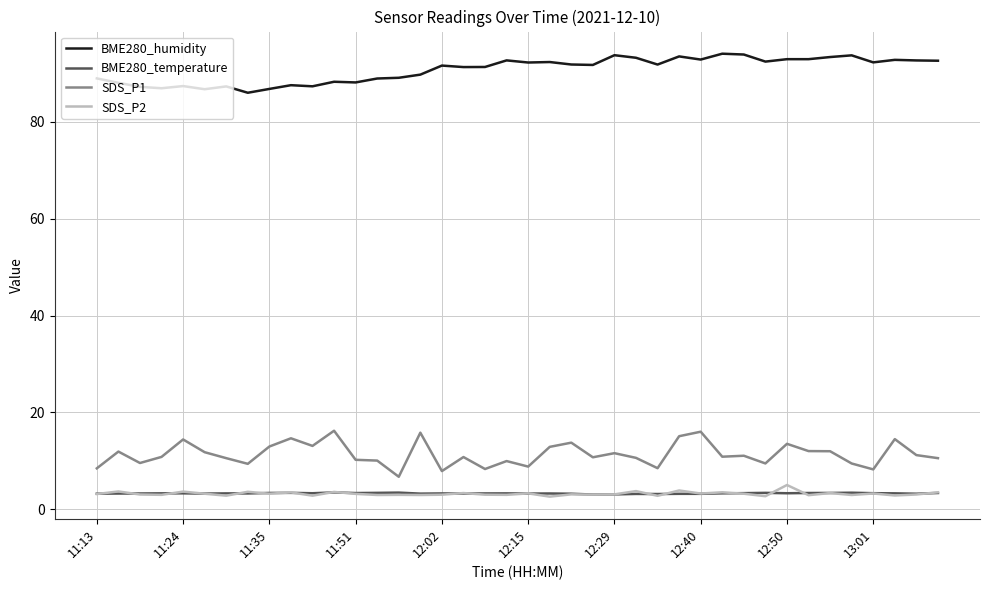

What is the minimum value shown in the chart?

2.6